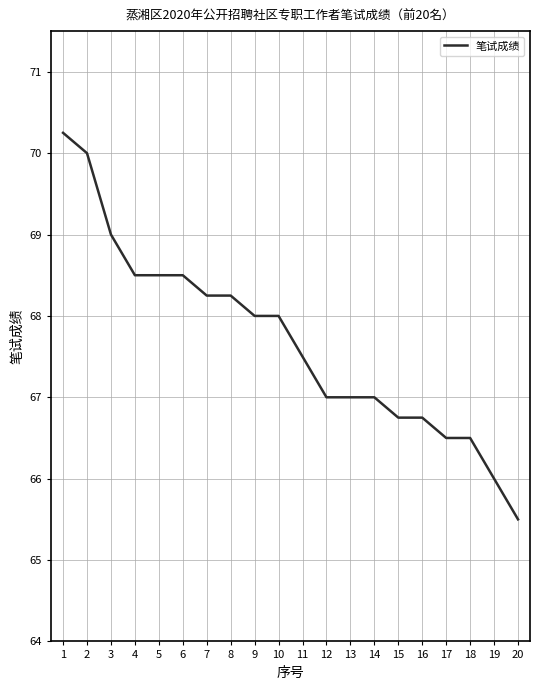

What is the ratio of the value at 4 to the value at 15?

1.0